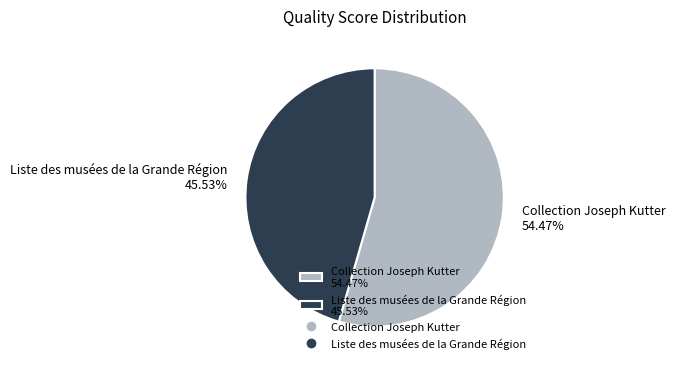

Does any single category account for the majority?

Yes